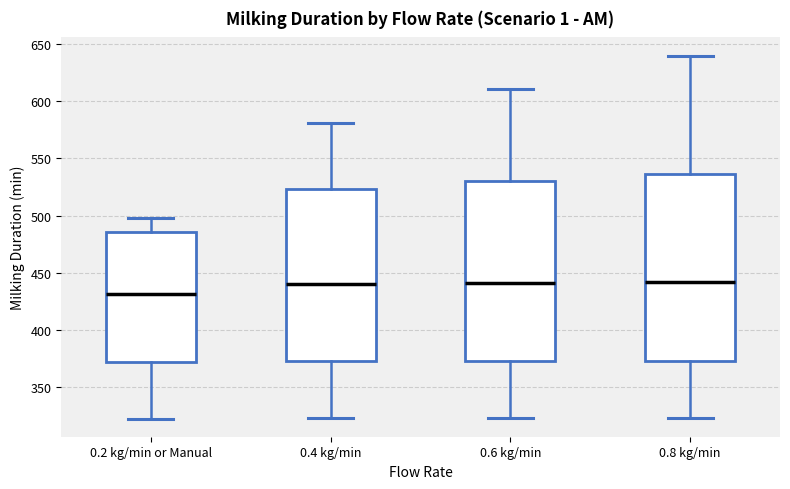

Which box is the tallest, from its lower edge to its upper edge?

0.8 kg/min